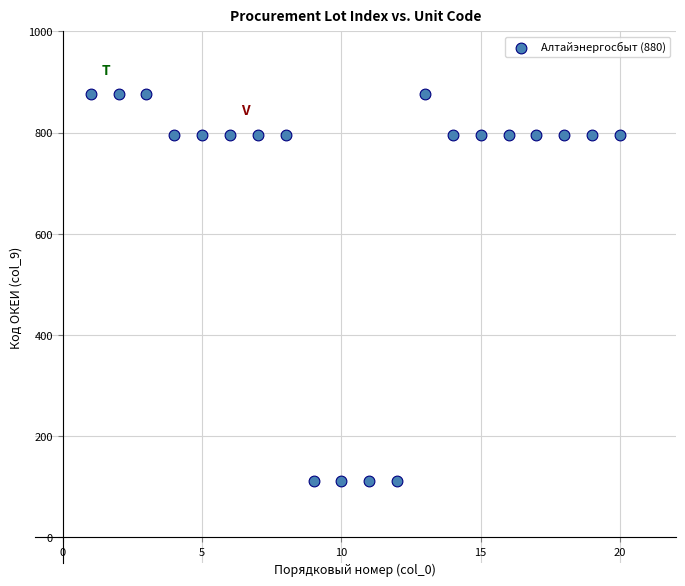

What is the range of Y values (max minus min)?

764